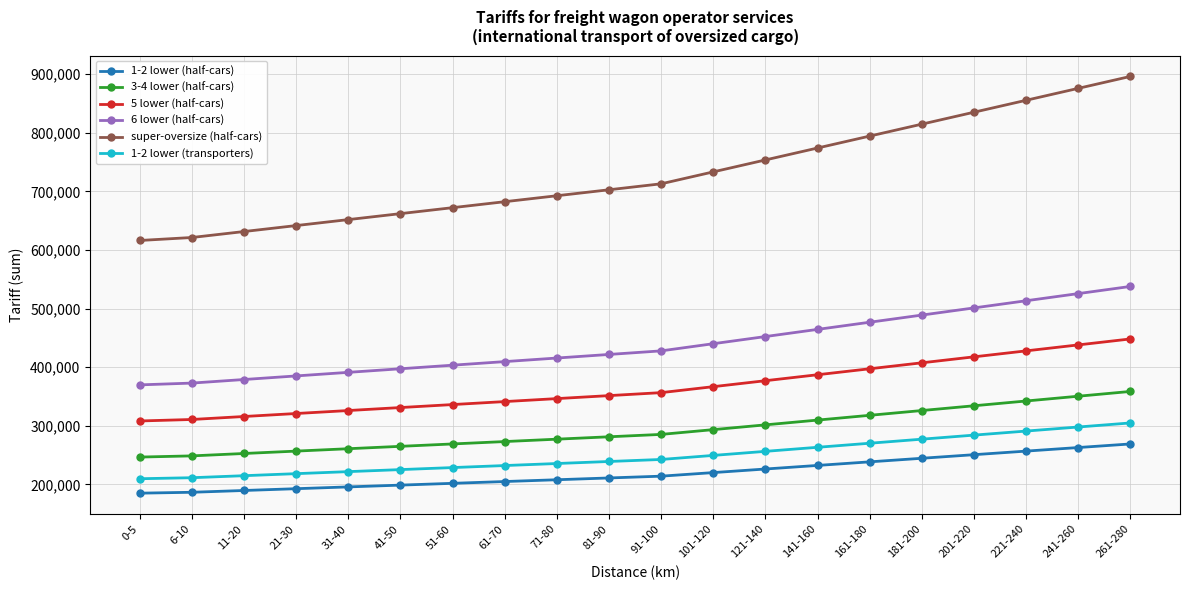

Which series changed the most between 0-5 and 161-180?

super-oversize (half-cars)